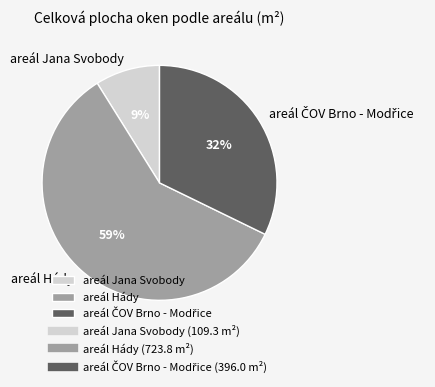

How many segments does this pie chart have?

3